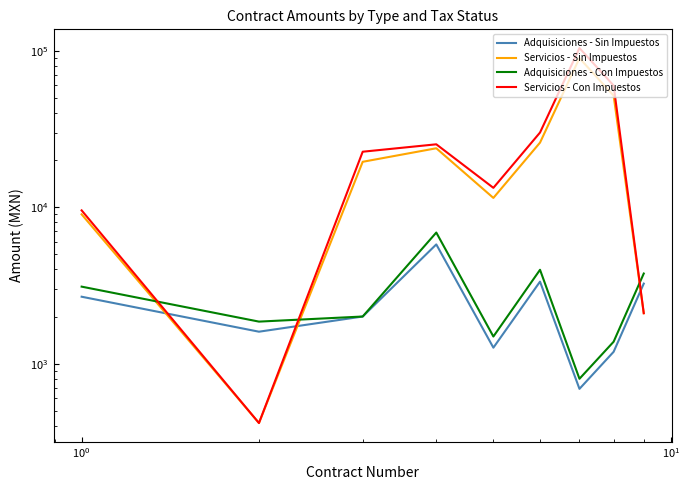

At how many categories does at least one series exceed 4417?

7